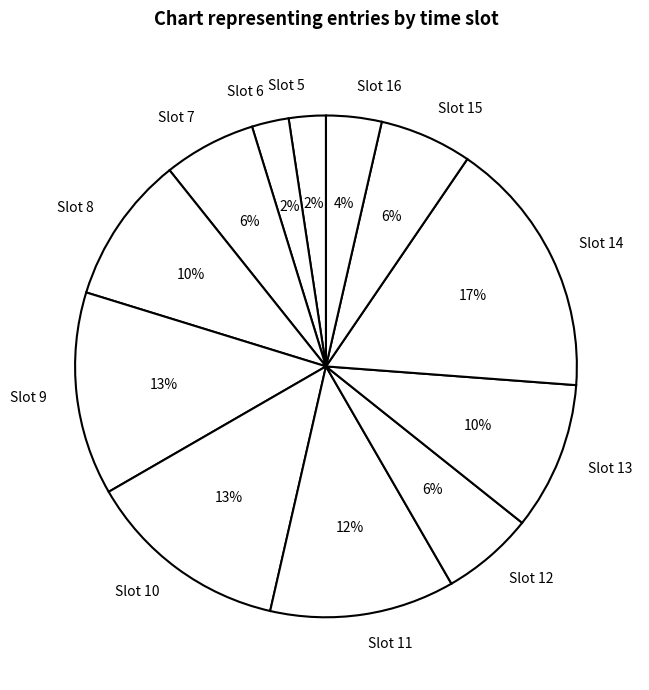

The Slot 9 slice represents 22% of the pie. True or false?

False